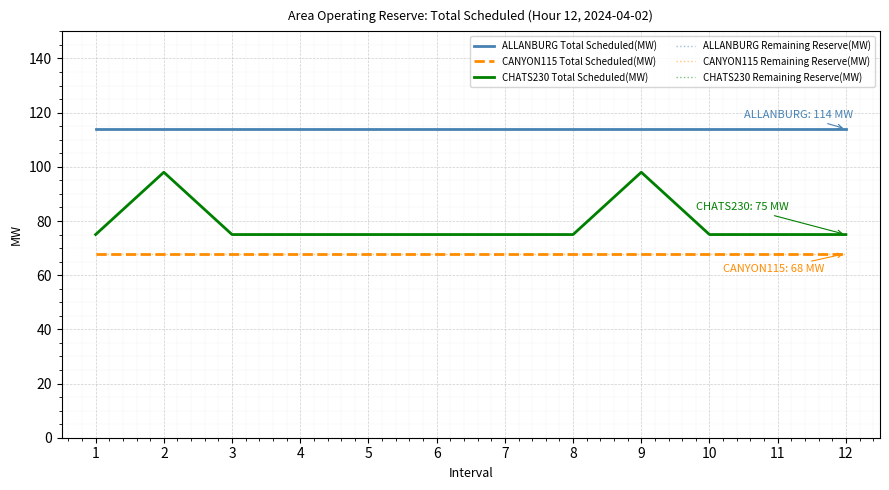

True or false: ALLANBURG Total Scheduled(MW) and CANYON115 Total Scheduled(MW) cross at least once.

False